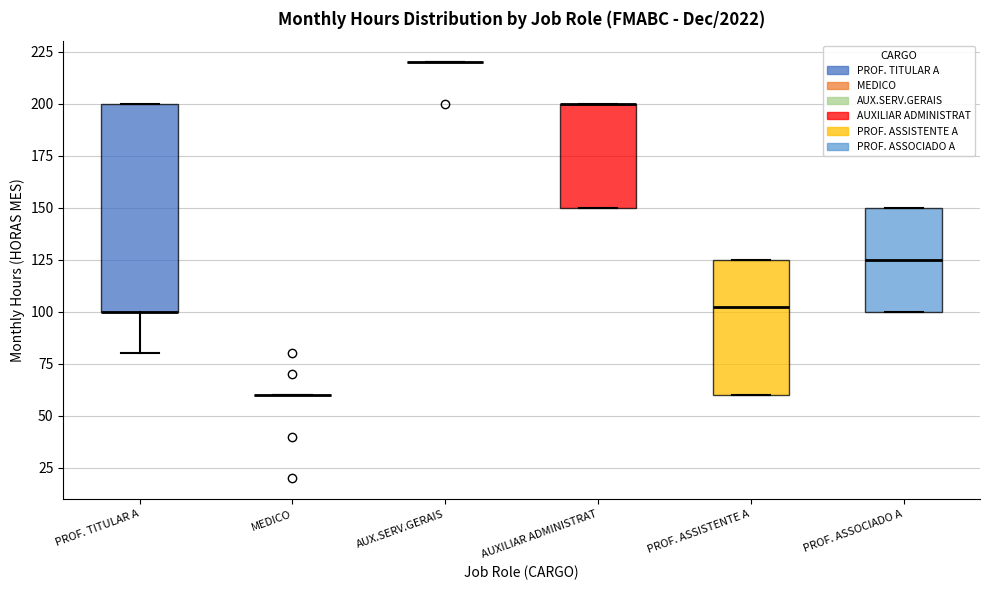

Where is the upper edge of the box for PROF. TITULAR A on the y-axis? The values are not printed on the chart, so give them approximately, as read against the axis.

200